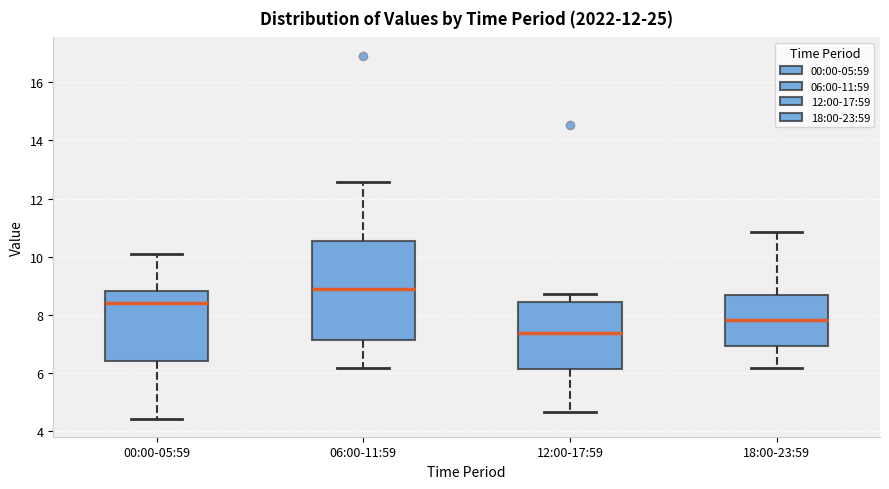

Which box's median line is the highest?

06:00-11:59